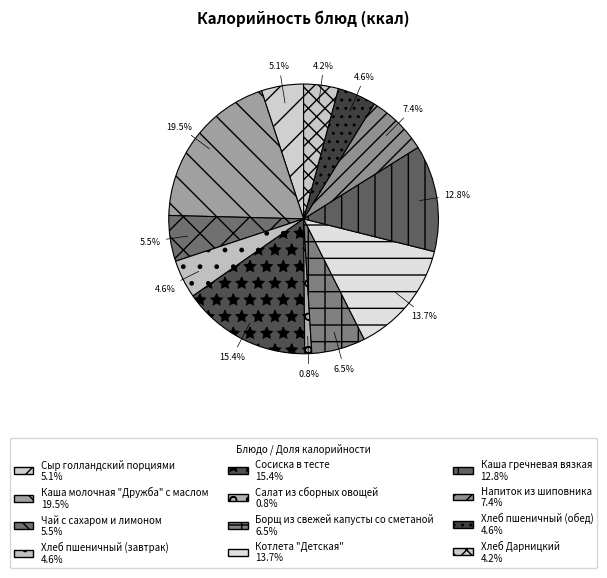

Count the number of slices in the pie.

12